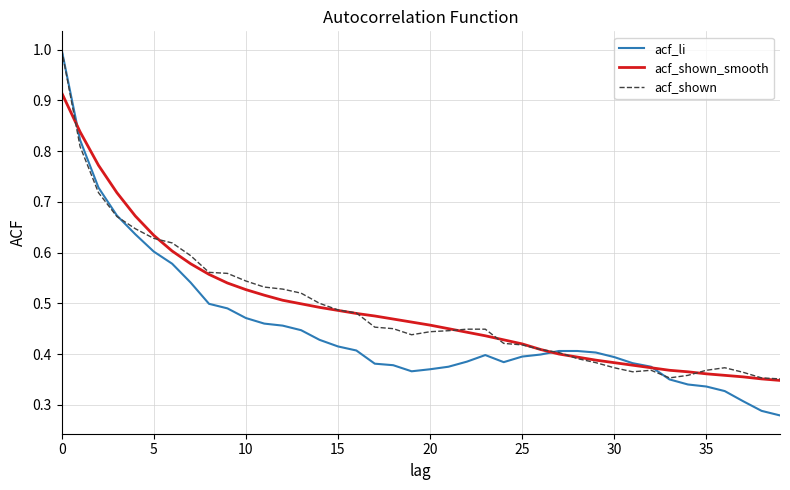

In acf_shown, how many points are lower than both neighbors (excluding endpoints)?

3